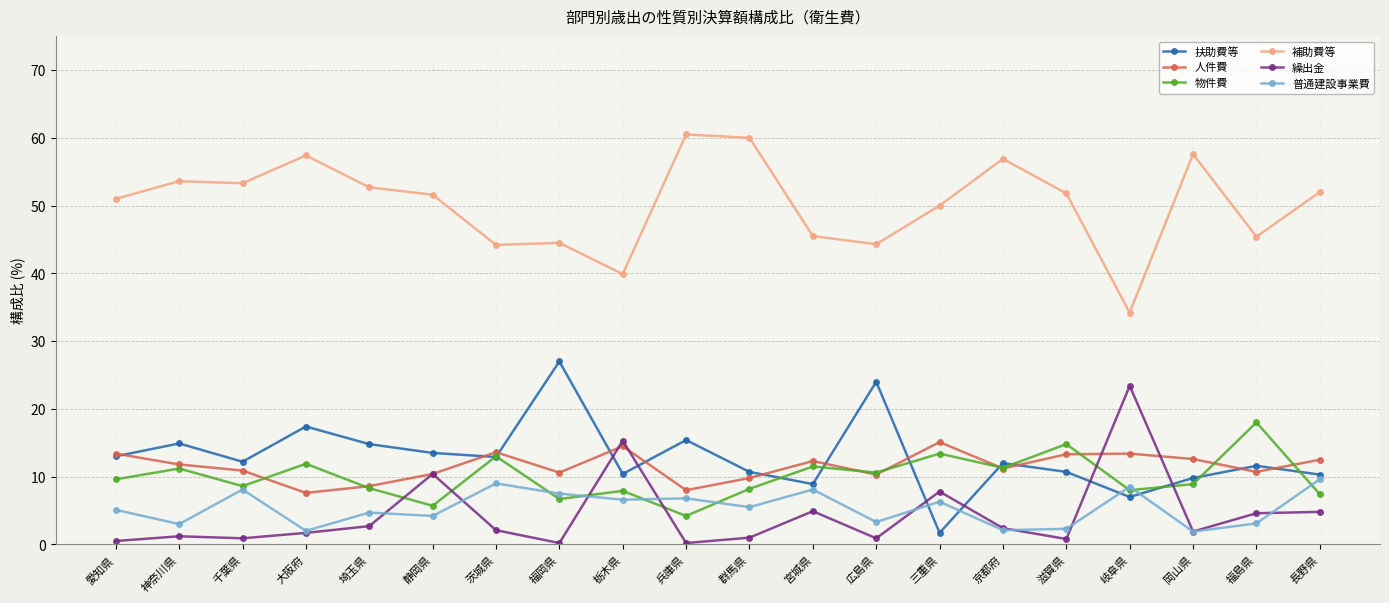

At which label does 物件費 first exceed 9?

愛知県